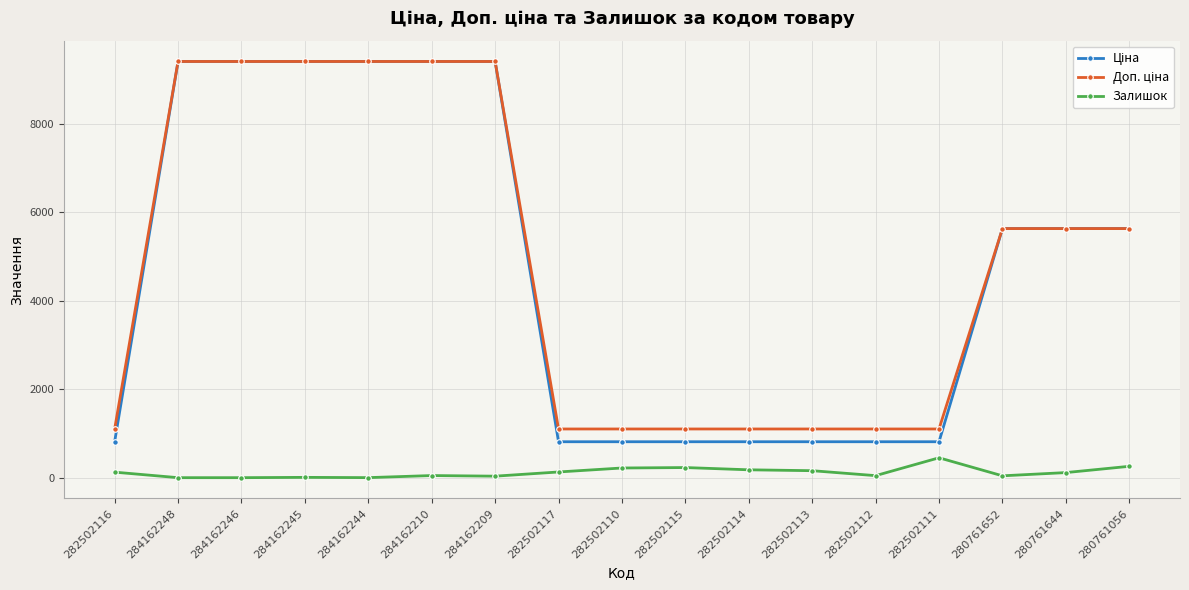

At how many categories does at least one series exceed 6830?

6